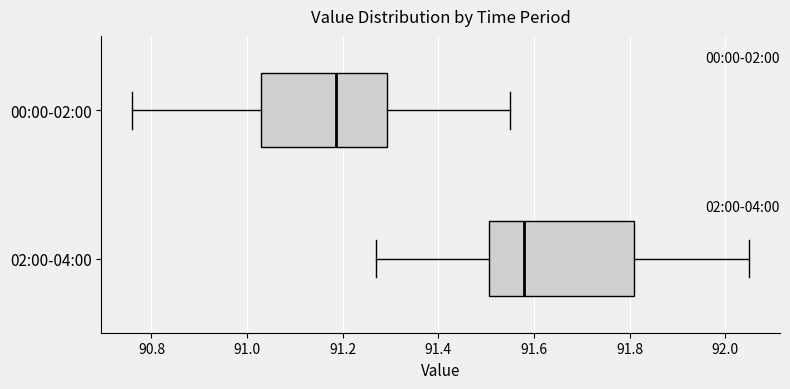

Which box's median line is the furthest to the left?

00:00-02:00